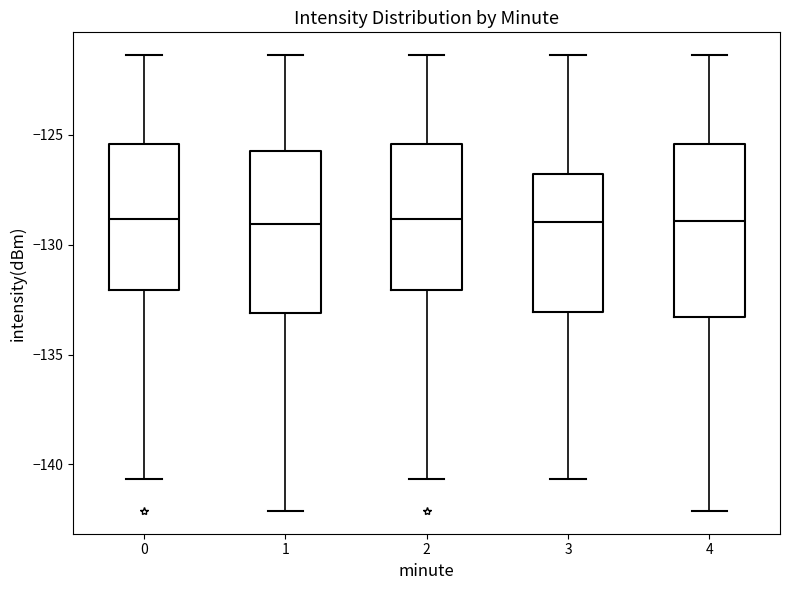

Where does the upper whisker of the box at x = 4 end on the y-axis? The values are not printed on the chart, so give them approximately, as read against the axis.

-121.5